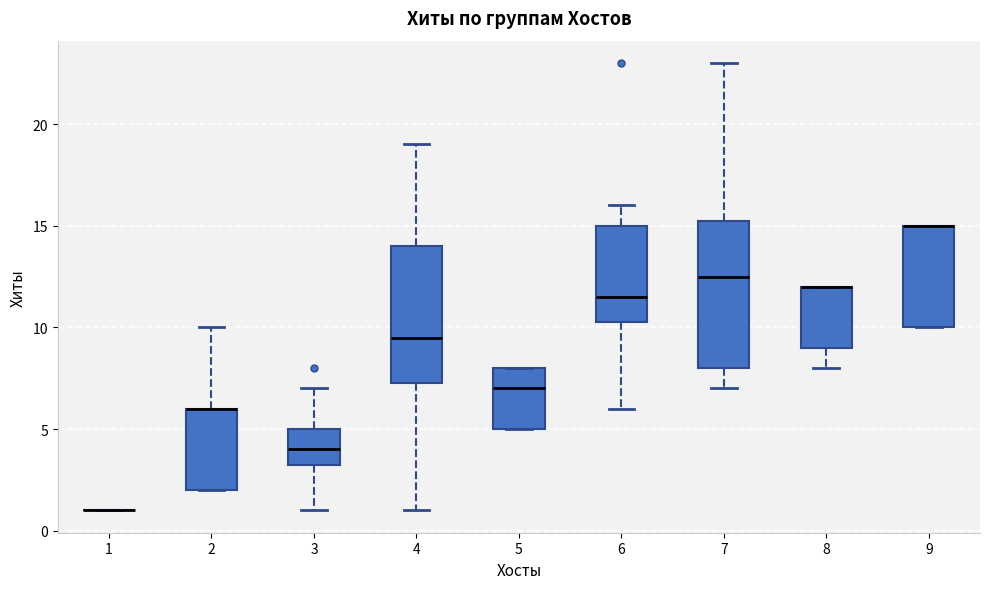

Comparing the boxes themselves (not the whiskers), which one is the tallest?

7